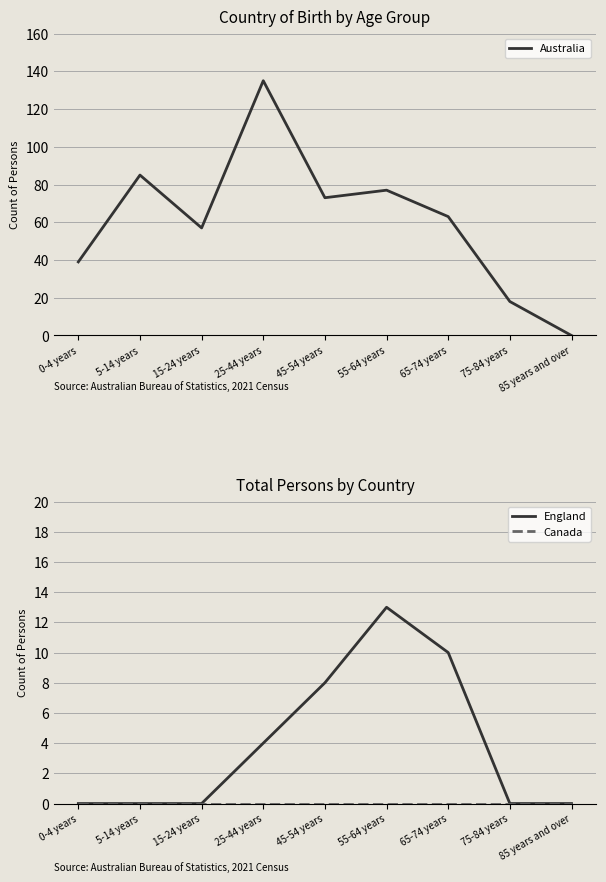

True or false: England and Australia cross at least once.

False